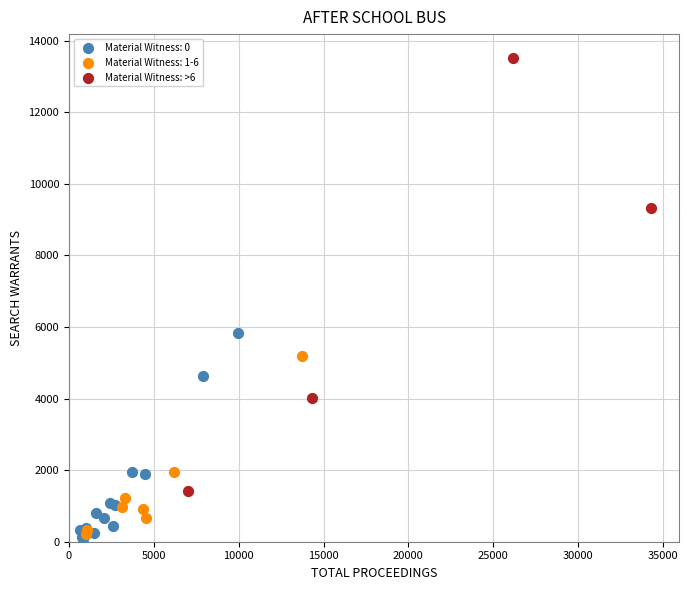

Which series has the widest spread of Y values?

Material Witness: >6